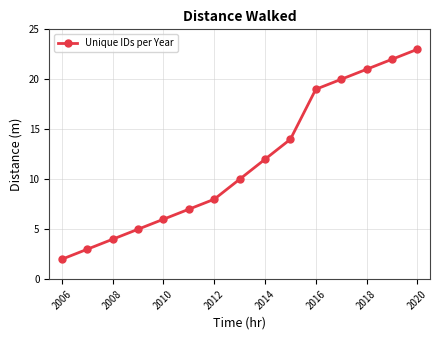

What is the greatest value displayed?

23